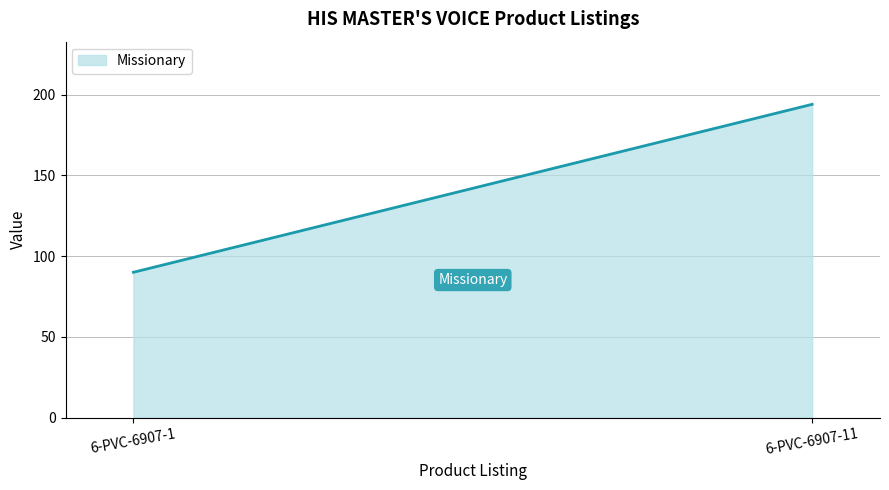

Where is the data nearest to the value 142?

6-PVC-6907-1